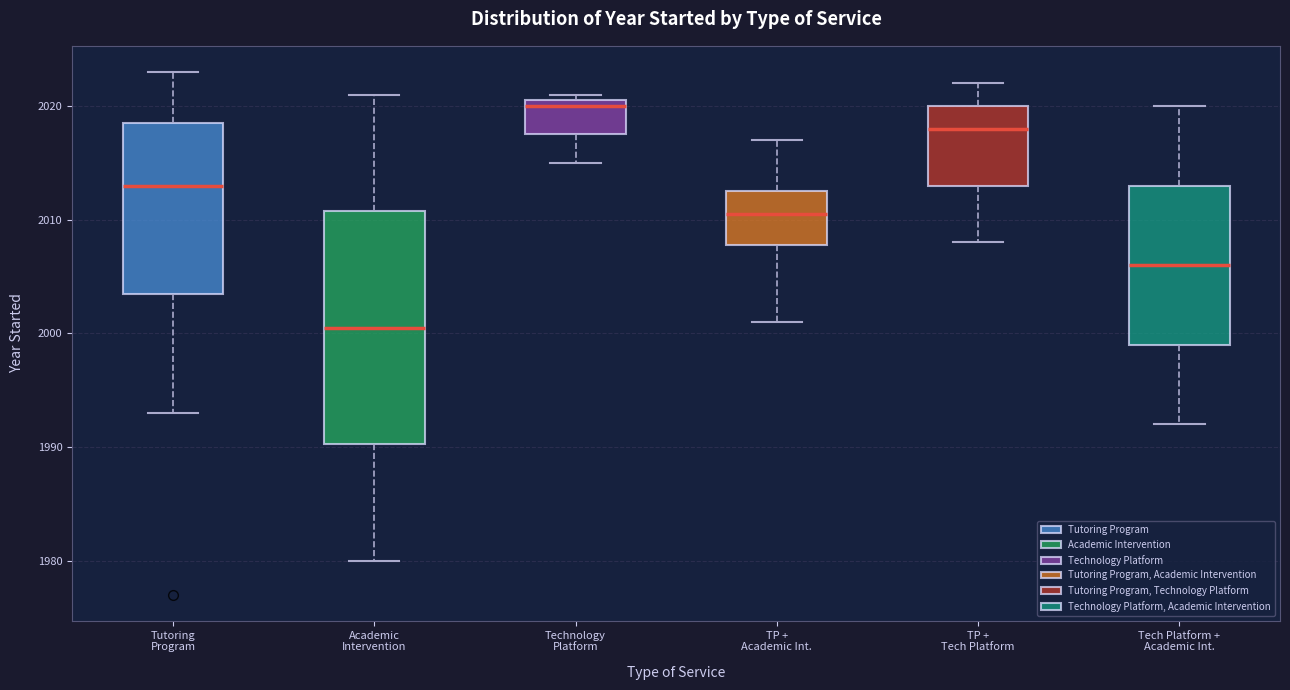

Where does the lower whisker of the box for TP + Academic Int. end on the y-axis? The values are not printed on the chart, so give them approximately, as read against the axis.

2001